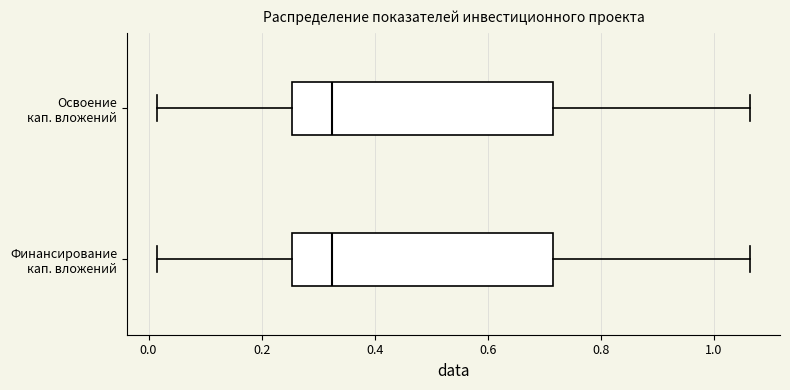

Reading bottom to top, transcribe this box plot: for each box, give where its median line is, the range the box spans, and where its two whiskers end, as read against the x-axis. The values are not printed on the chart, so give them approximately, as read against the axis.

Финансирование кап. вложений: median 0.32, box 0.26 to 0.72, whiskers 0.02 to 1.06
Освоение кап. вложений: median 0.32, box 0.26 to 0.72, whiskers 0.02 to 1.06